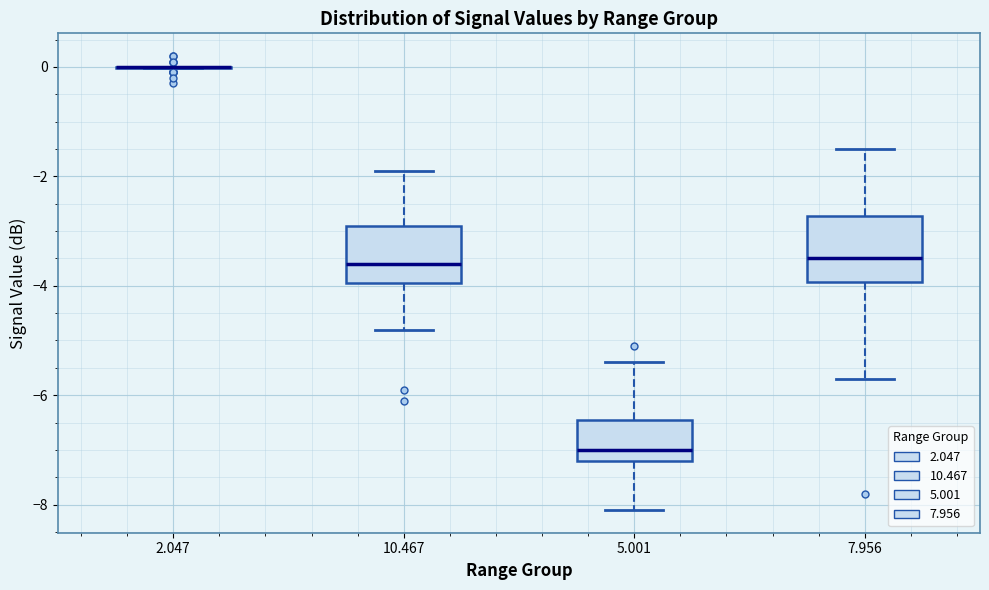

Reading left to right, read every box against the y-axis: the position of its median line, the range the box covers, and the ends of its whiskers. The values are not printed on the chart, so give them approximately, as read against the axis.

2.047: box collapsed to a line at 0.0, whiskers 0.0 to 0.0
10.467: median -3.6, box -4.0 to -2.8, whiskers -4.8 to -1.8
5.001: median -7.0, box -7.2 to -6.4, whiskers -8.0 to -5.4
7.956: median -3.4, box -4.0 to -2.8, whiskers -5.6 to -1.4